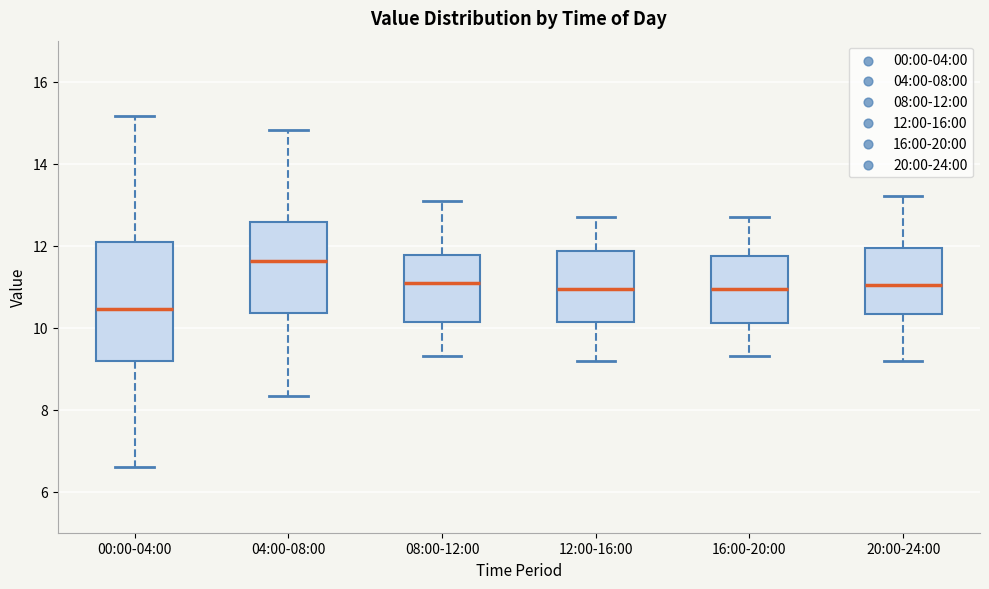

Which box is the tallest, from its lower edge to its upper edge?

00:00-04:00